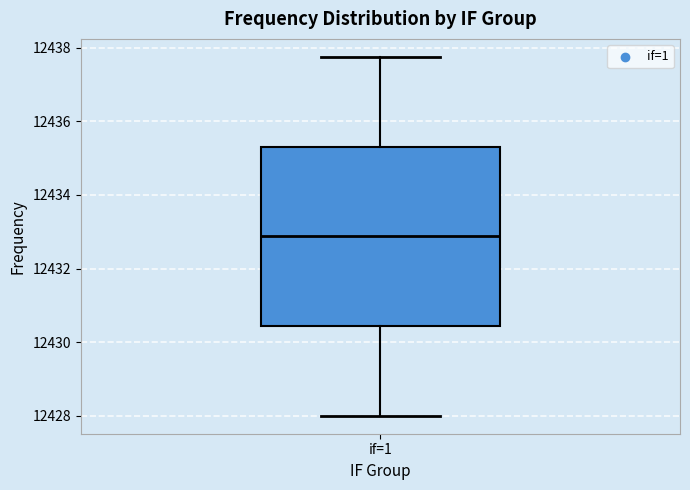

Transcribe this box plot: give where the median line is, the range the box spans, and where the two whiskers end, as read against the y-axis. The values are not printed on the chart, so give them approximately, as read against the axis.

median 12432.8, box 12430.4 to 12435.4, whiskers 12428.0 to 12437.8